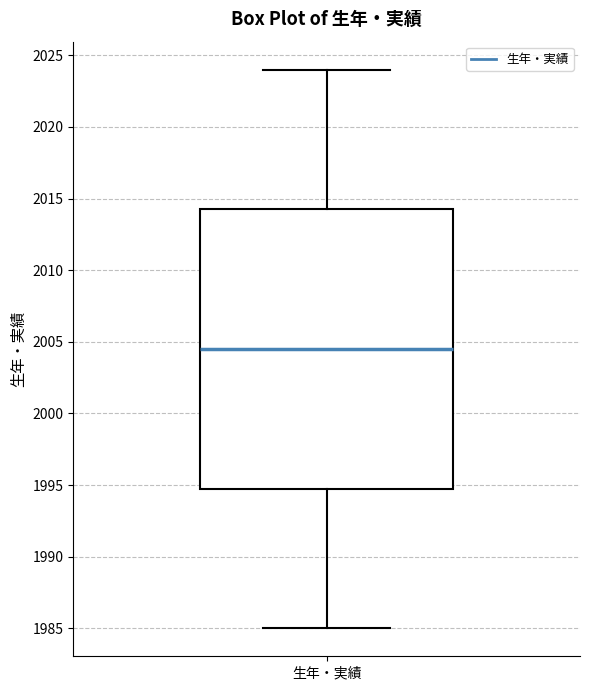

Where does the median line of the box for 生年・実績 sit on the y-axis? The values are not printed on the chart, so give them approximately, as read against the axis.

2004.5